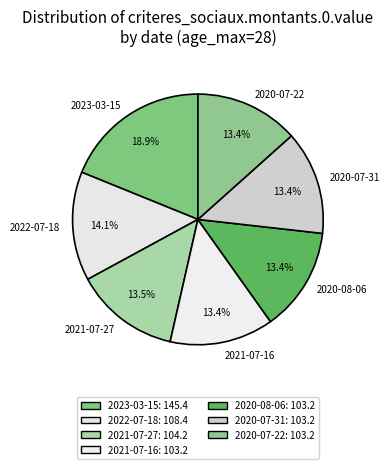

True or false: 2021-07-16 accounts for 22% of the total.

False